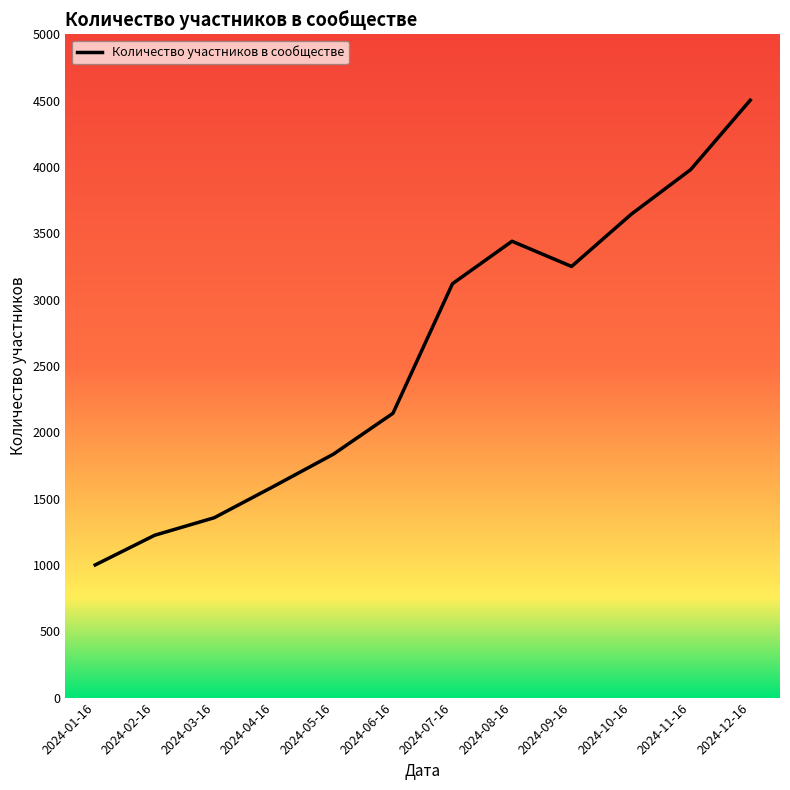

Where is the first local maximum?

2024-08-16